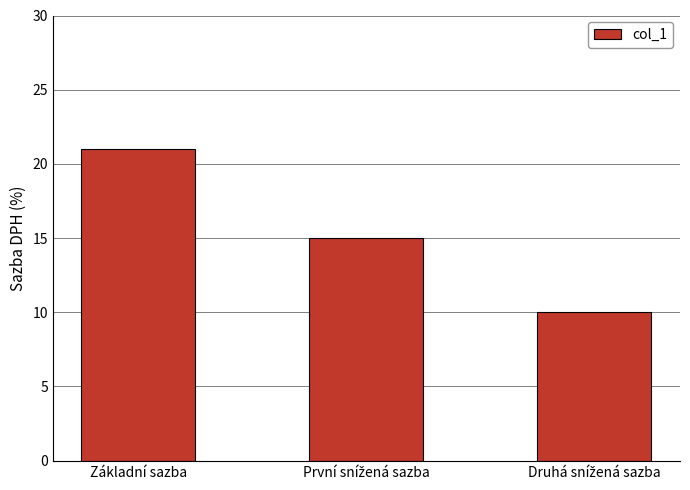

The value at Základní sazba is 30. True or false?

False